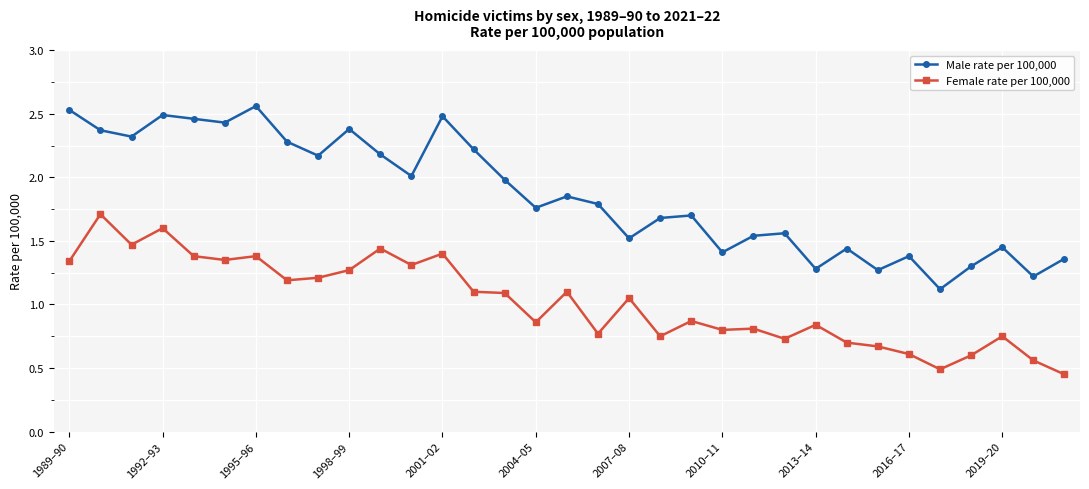

At how many categories does at least one series exceed 0?

33